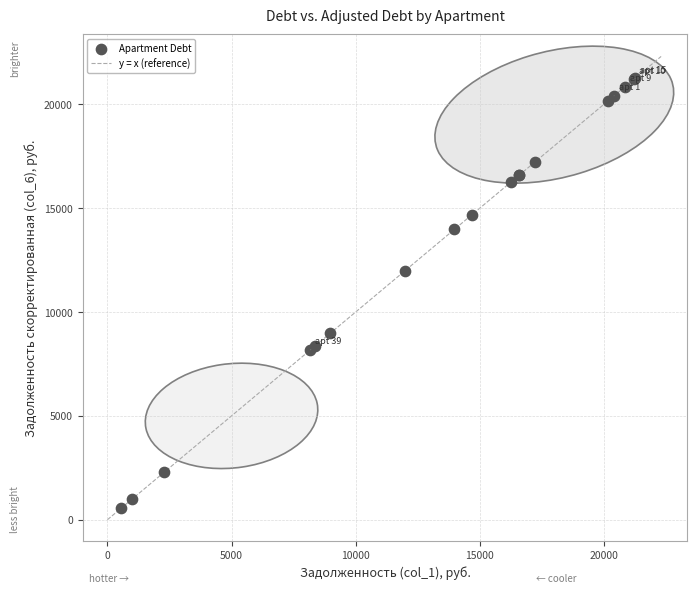

What Y value in the scatter plot is closest to 10891?

11989.3